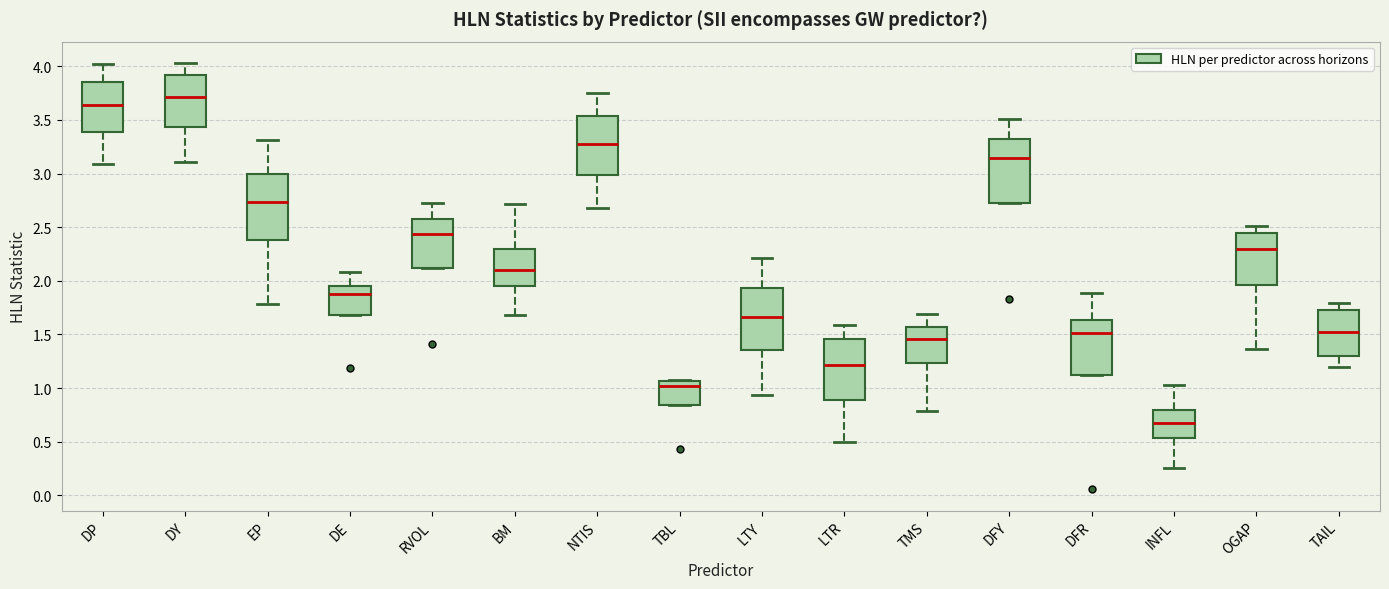

Reading left to right, read every box against the y-axis: the position of its median line, the range the box covers, and the ends of its whiskers. The values are not printed on the chart, so give them approximately, as read against the axis.

DP: median 3.65, box 3.40 to 3.85, whiskers 3.10 to 4.00
DY: median 3.70, box 3.45 to 3.90, whiskers 3.10 to 4.05
EP: median 2.75, box 2.40 to 3.00, whiskers 1.80 to 3.30
DE: median 1.90, box 1.70 to 1.95, whiskers 1.70 to 2.10
RVOL: median 2.45, box 2.10 to 2.55, whiskers 2.10 to 2.75
BM: median 2.10, box 1.95 to 2.30, whiskers 1.70 to 2.70
NTIS: median 3.30, box 3.00 to 3.55, whiskers 2.70 to 3.75
TBL: median 1.00, box 0.85 to 1.05, whiskers 0.85 to 1.05
LTY: median 1.65, box 1.35 to 1.95, whiskers 0.95 to 2.20
LTR: median 1.20, box 0.90 to 1.45, whiskers 0.50 to 1.60
TMS: median 1.45, box 1.25 to 1.55, whiskers 0.80 to 1.70
DFY: median 3.15, box 2.75 to 3.30, whiskers 2.75 to 3.50
DFR: median 1.50, box 1.10 to 1.65, whiskers 1.10 to 1.90
INFL: median 0.65, box 0.55 to 0.80, whiskers 0.25 to 1.00
OGAP: median 2.30, box 1.95 to 2.45, whiskers 1.35 to 2.50
TAIL: median 1.50, box 1.30 to 1.70, whiskers 1.20 to 1.80